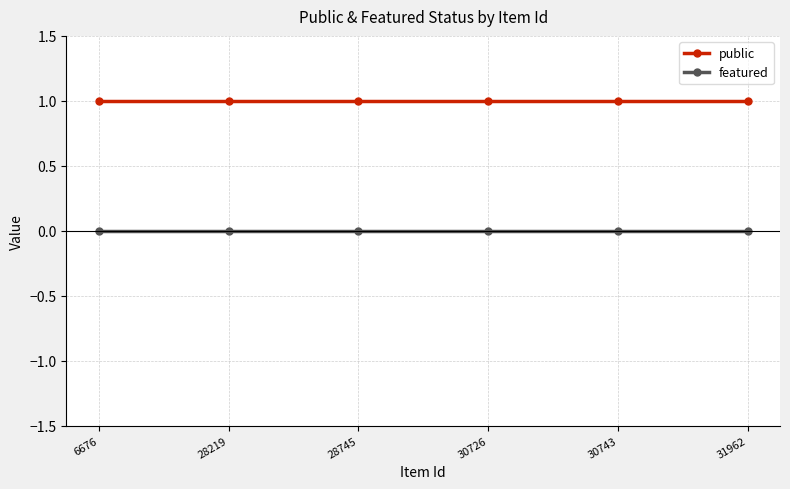

Which series has the largest total across all categories?

public